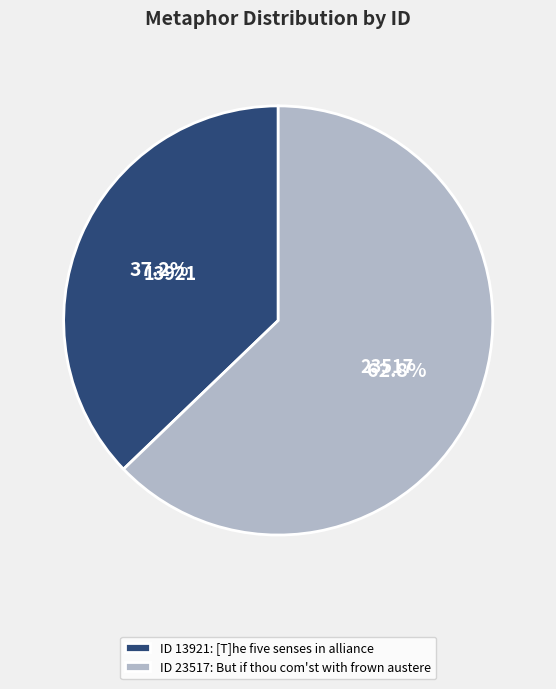

What percentage do ID 13921: [T]he five senses in alliance and ID 23517: But if thou com'st with frown austere together represent?

100.0%